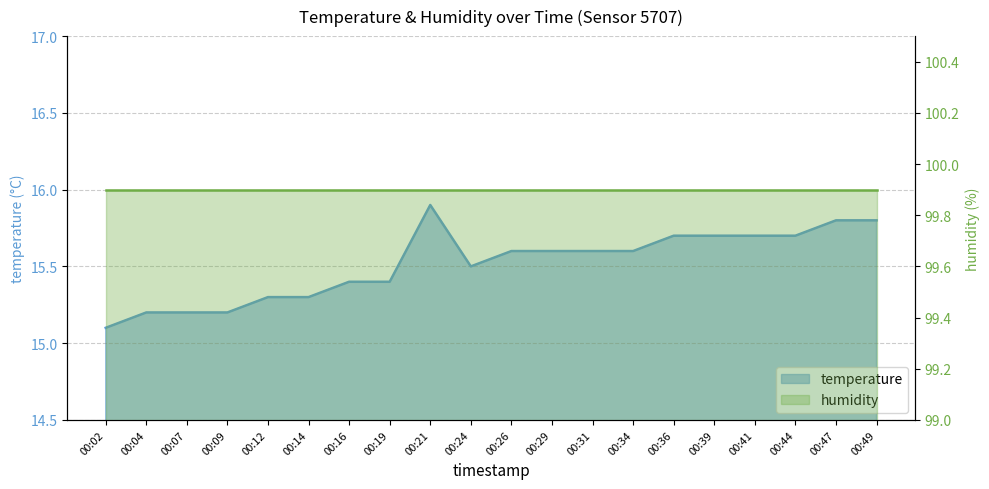

The chart shows a value of 15.4 at 00:19. True or false?

True